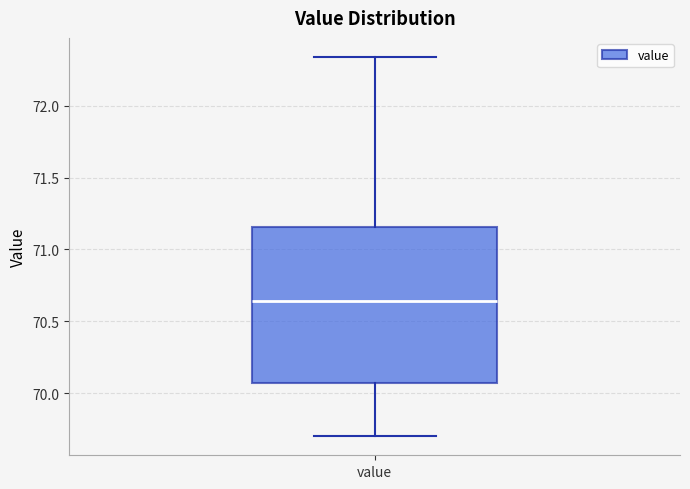

Transcribe this box plot: give where the median line is, the range the box spans, and where the two whiskers end, as read against the y-axis. The values are not printed on the chart, so give them approximately, as read against the axis.

median 70.65, box 70.05 to 71.15, whiskers 69.70 to 72.35